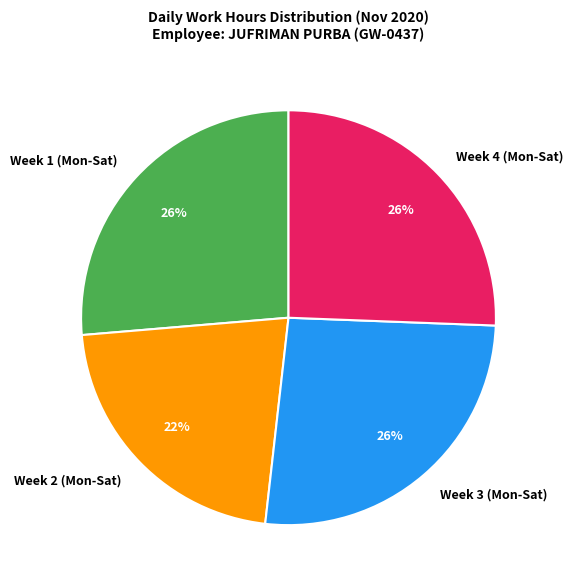

How many segments does this pie chart have?

4